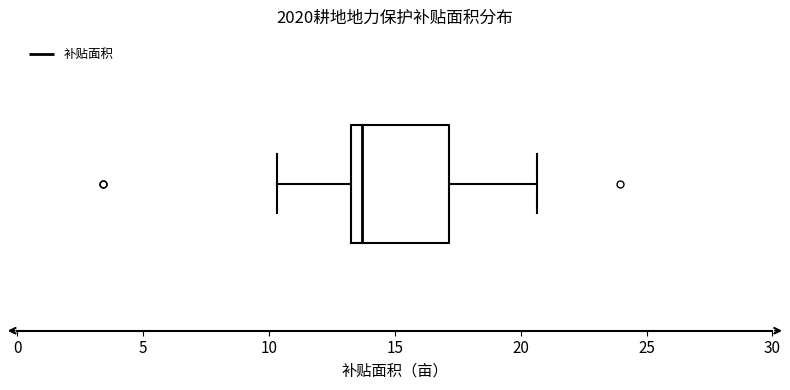

Read this box plot against the x-axis: the position of the median line, the range covered by the box, and the ends of both whiskers. The values are not printed on the chart, so give them approximately, as read against the axis.

median 13.5 (just right of the box's left edge), box 13.5 to 17.0, whiskers 10.5 to 20.5